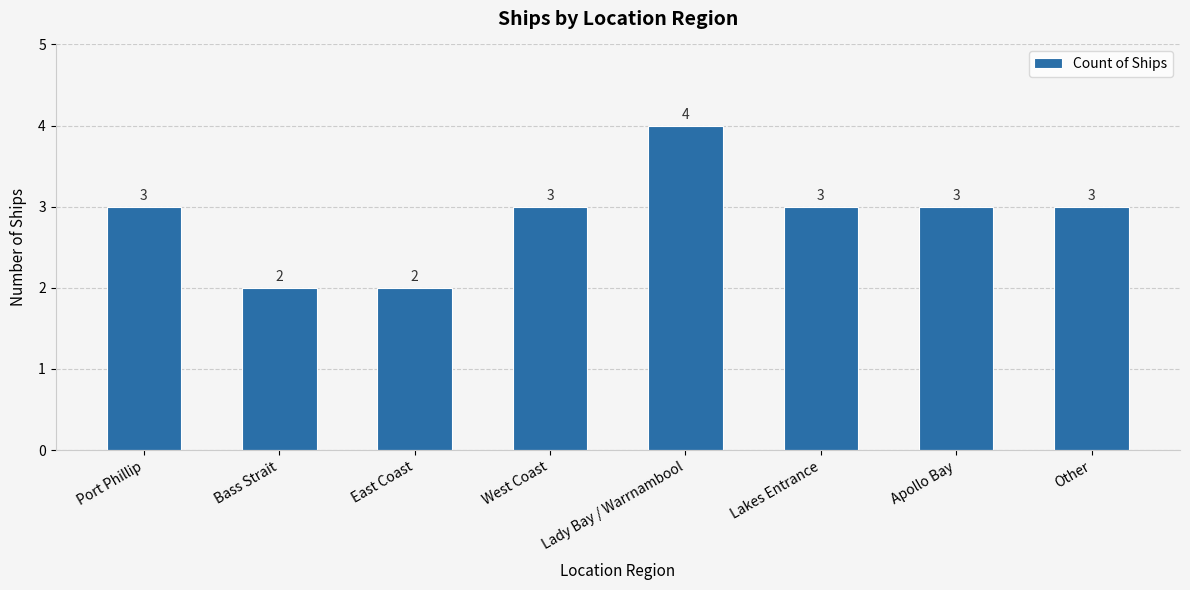

What position from the right is Port Phillip?

8